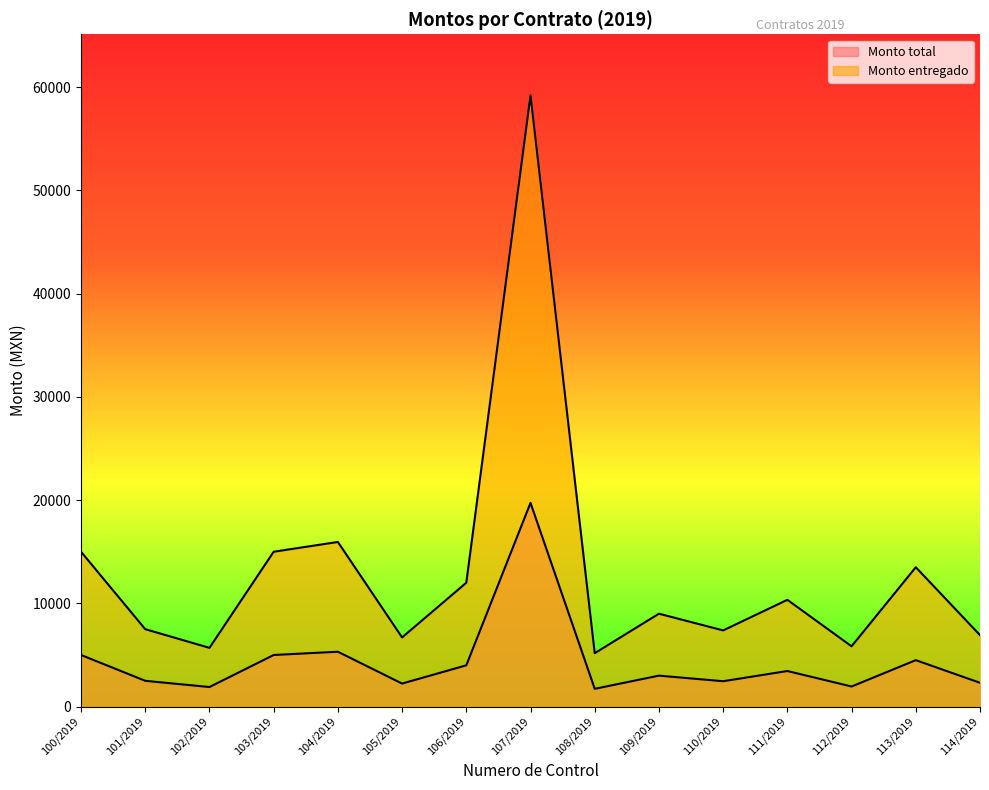

Does the chart have visible grid lines?

No